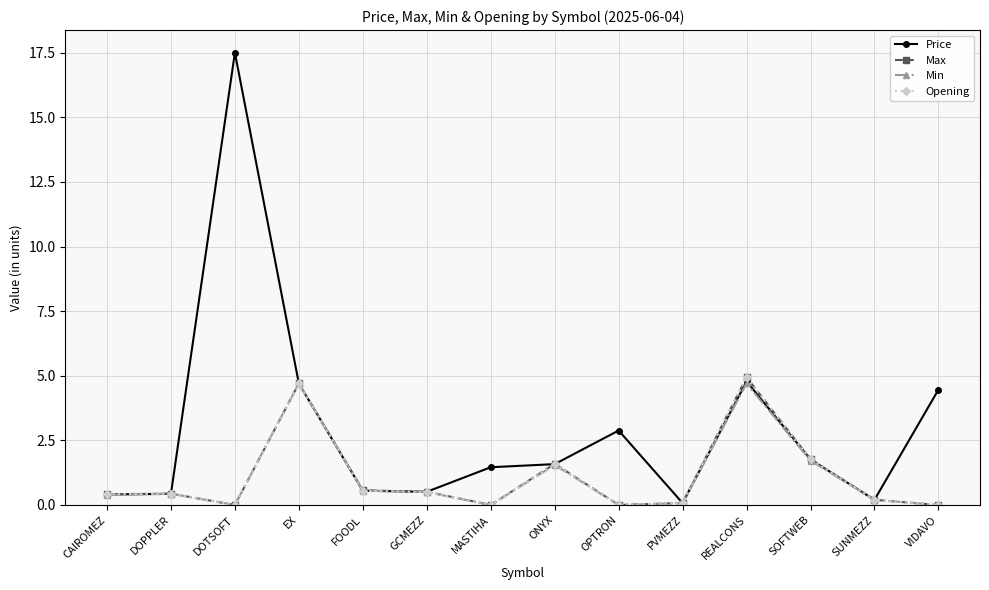

Read the Max value at EX.

4.7